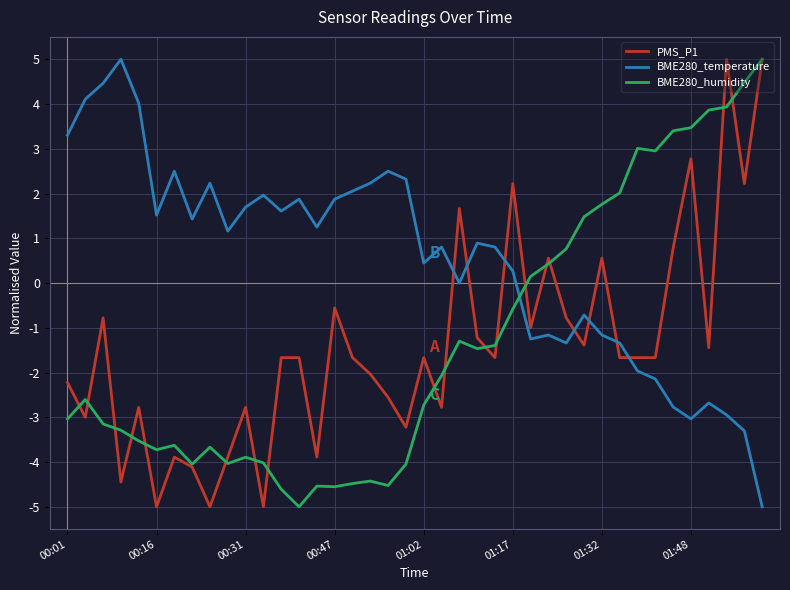

How many values in BME280_humidity are below zero?

26